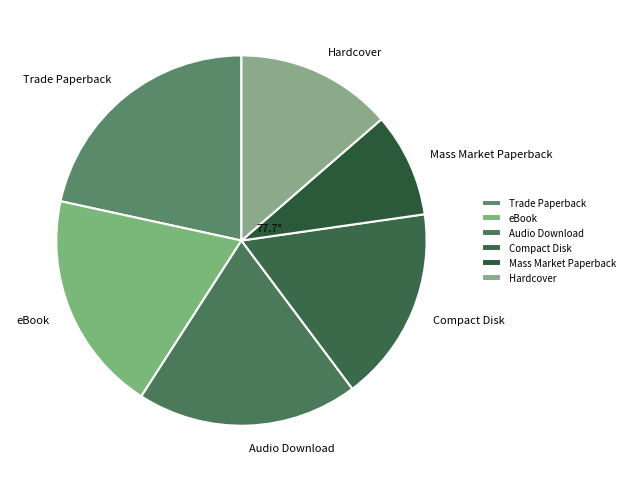

Which has a higher value, Trade Paperback or Audio Download?

Trade Paperback